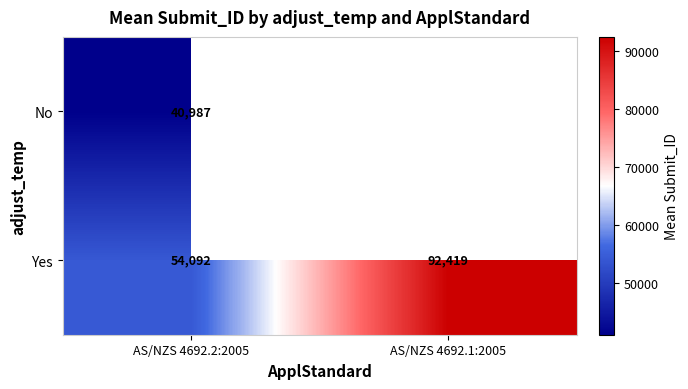

The value of No at AS/NZS 4692.2:2005 is 40987. True or false?

True